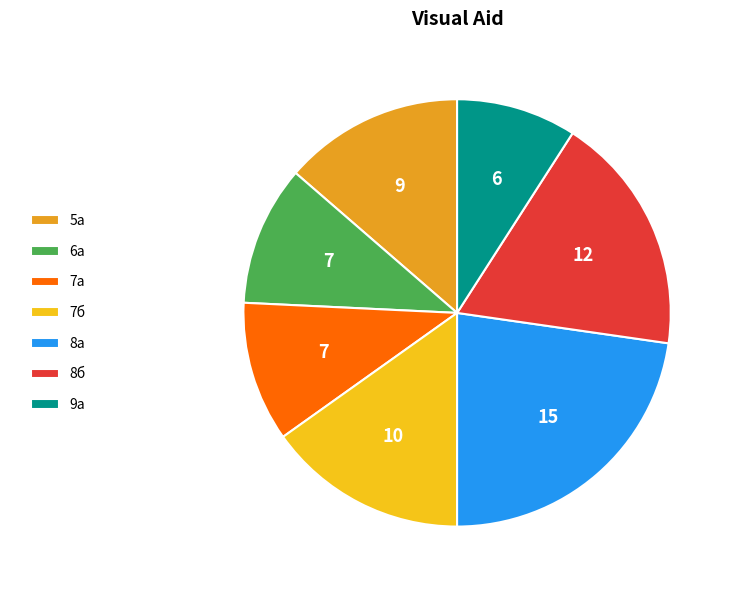

Which category has the smallest portion of the pie?

9а